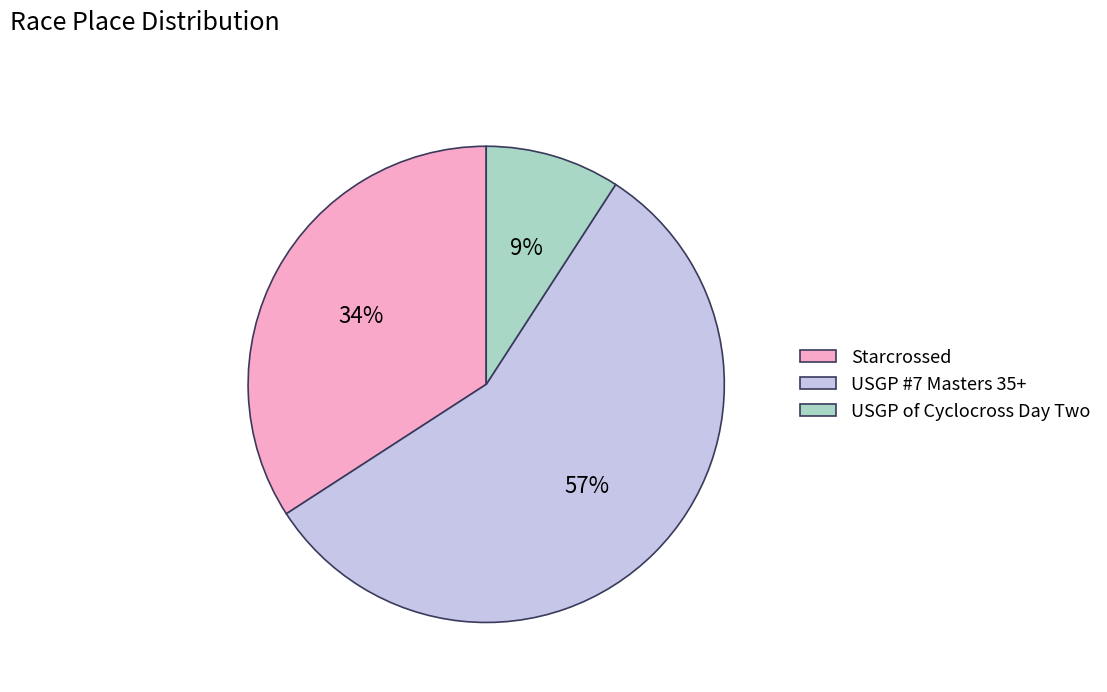

The USGP #7 Masters 35+ slice represents 57% of the pie. True or false?

True